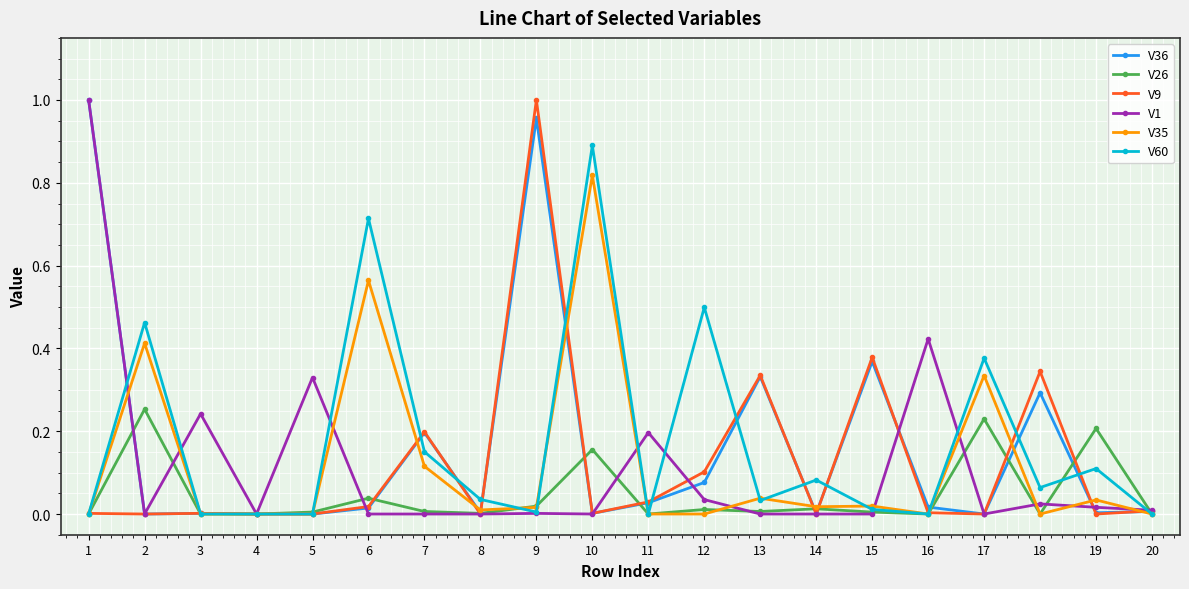

What are all the series names shown in the legend?

V36, V26, V9, V1, V35, V60